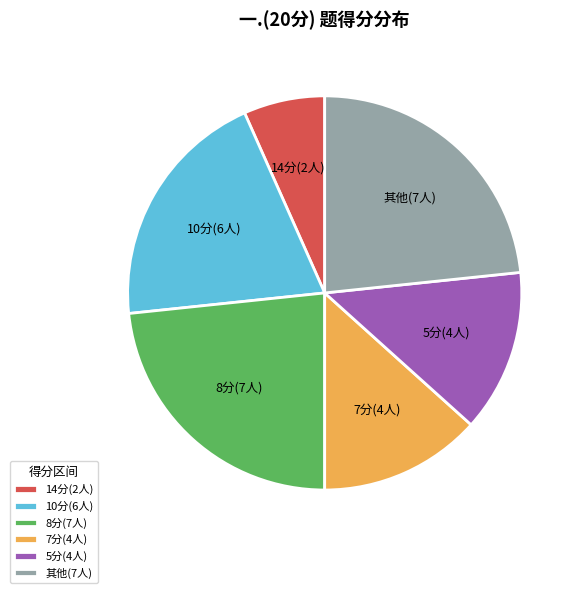

Which category has the smallest portion of the pie?

14分(2人)